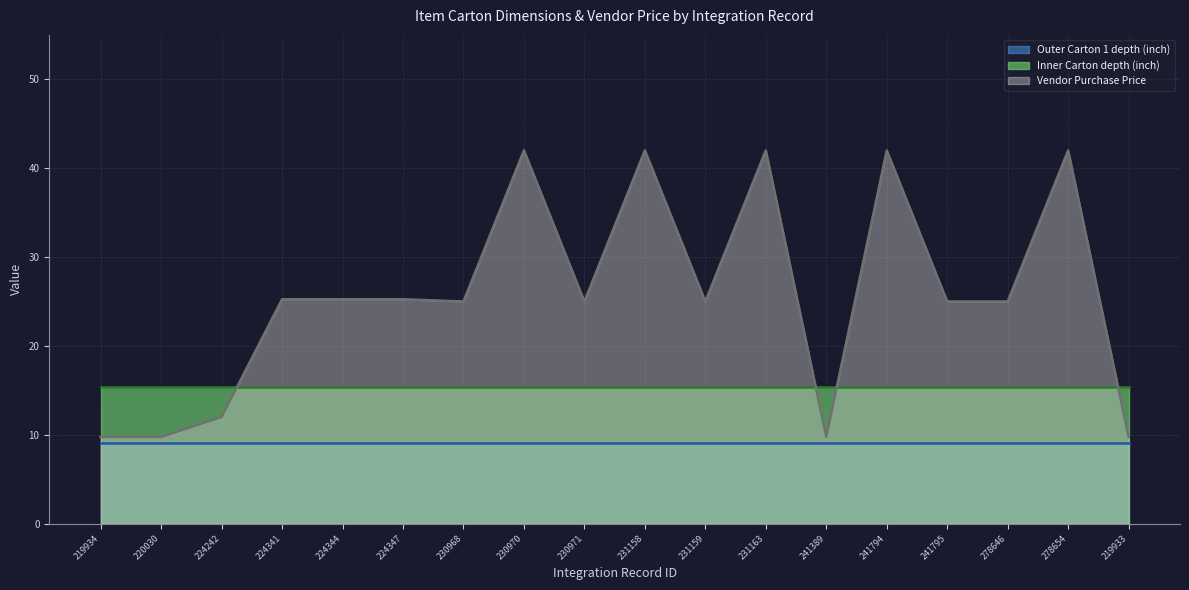

Rank the categories by Vendor Purchase Price value from lowest to highest.

219934, 220030, 241389, 219933, 224242, 230968, 230971, 231159, 241795, 278646, 224341, 224344, 224347, 230970, 231158, 231163, 241794, 278654